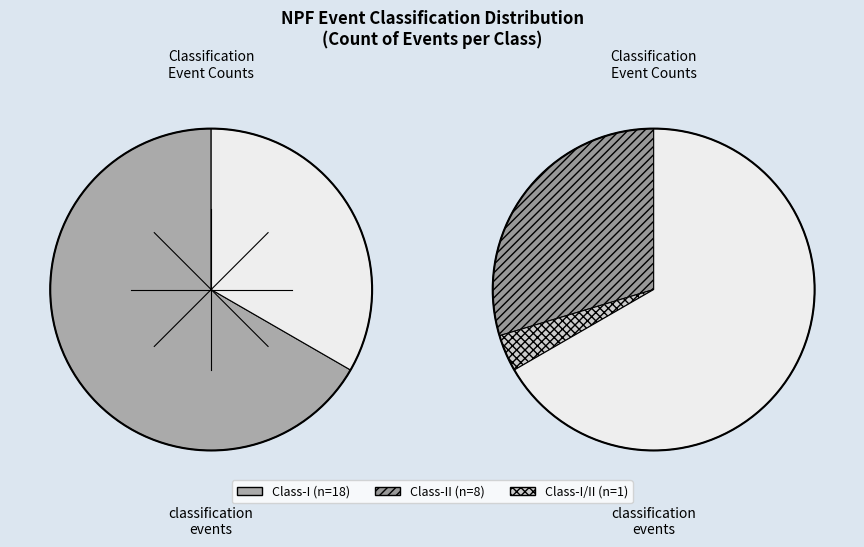

What is the change in value from Class-I to Class-I/II?

-17